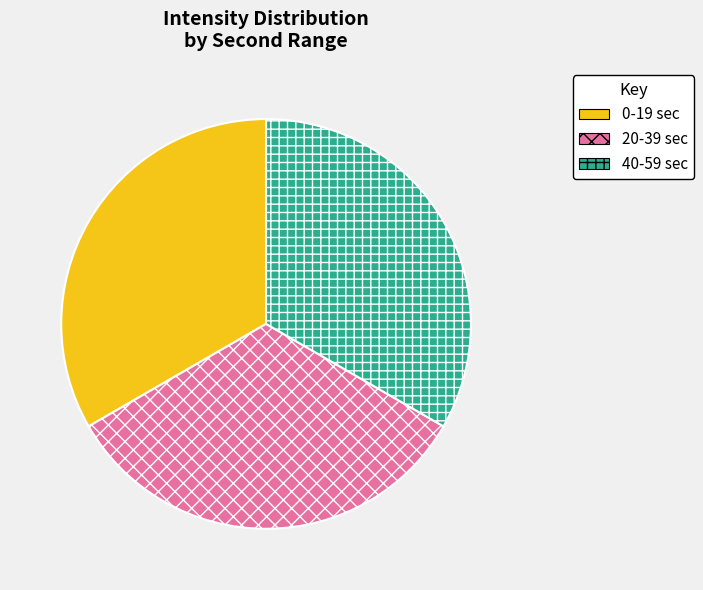

Is it true that 40-59 sec is 18% of the pie?

False